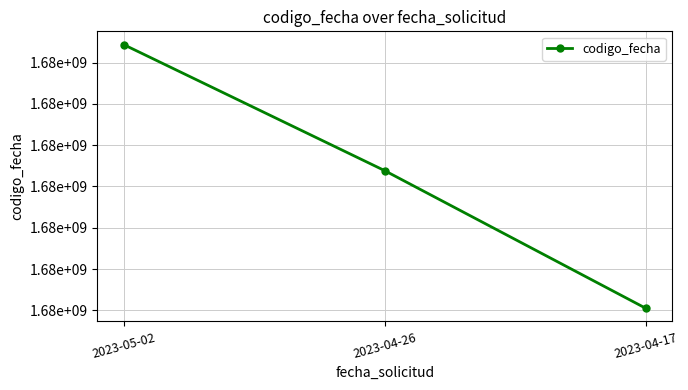

Approximately how many times larger is the value at 2023-05-02 compared to 2023-04-17?

1.0